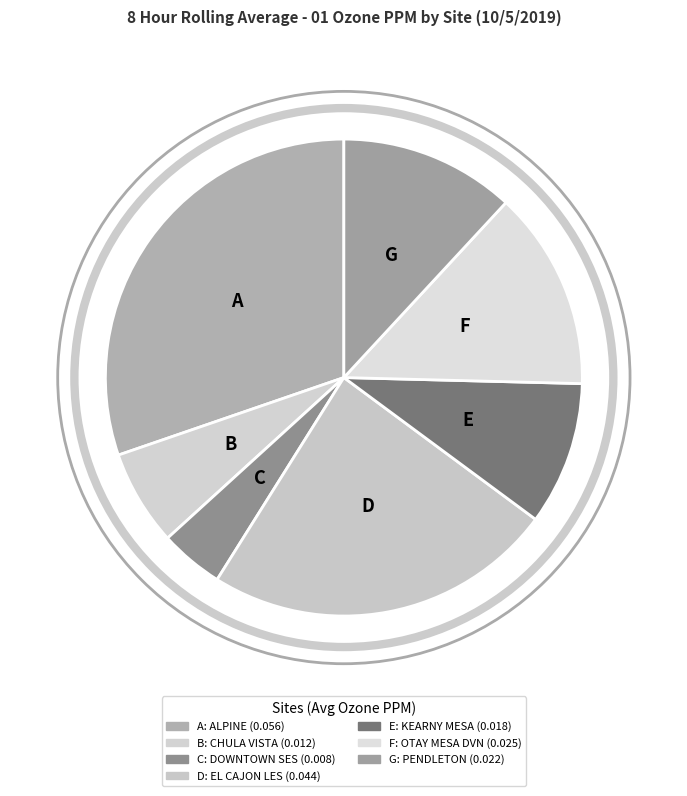

Count the number of slices in the pie.

7